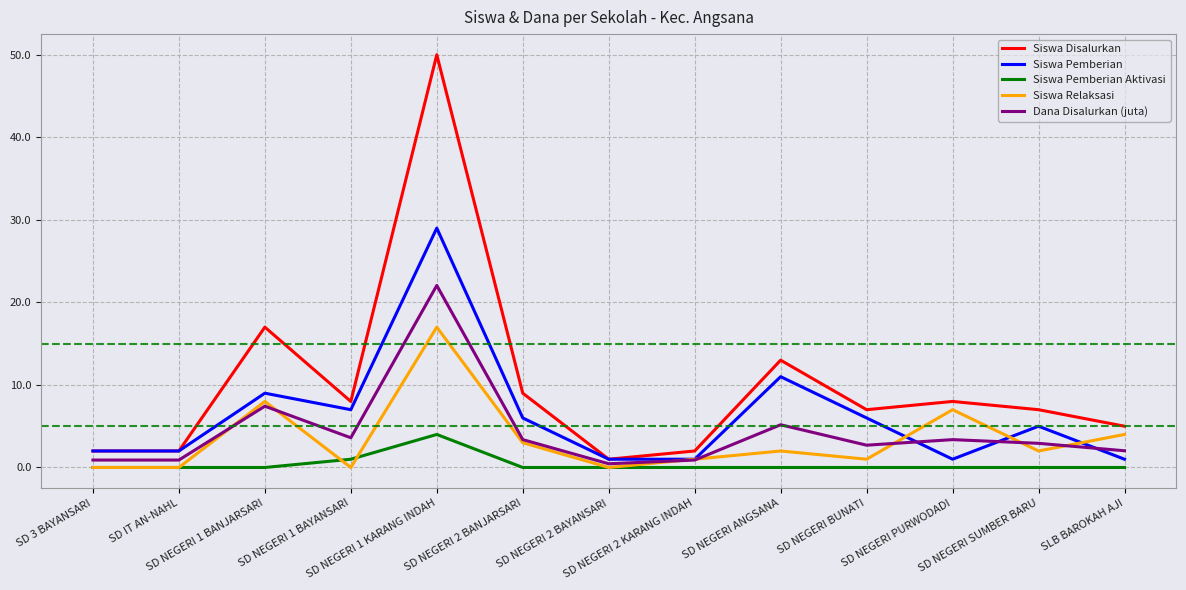

Which series has the widest spread of values?

Siswa Disalurkan